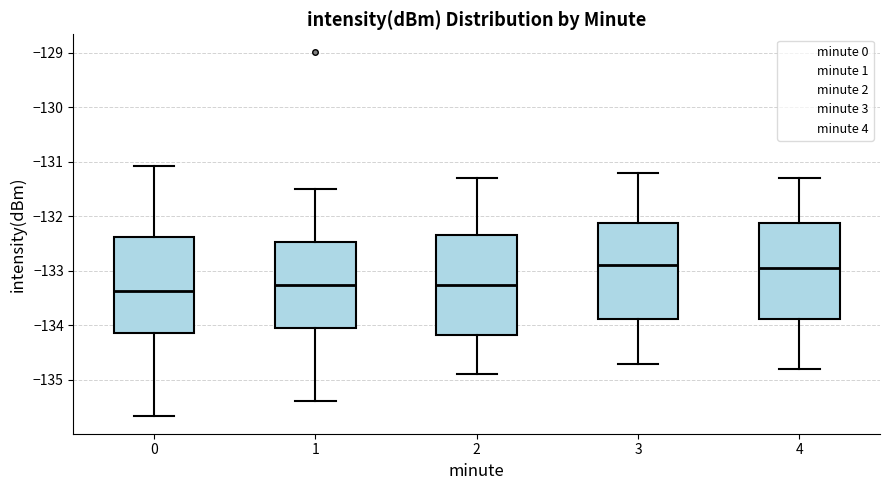

Reading left to right, read every box against the y-axis: the position of its median line, the range the box covers, and the ends of its whiskers. The values are not printed on the chart, so give them approximately, as read against the axis.

0: median -133.4, box -134.1 to -132.4, whiskers -135.7 to -131.1
1: median -133.2, box -134.0 to -132.5, whiskers -135.4 to -131.5
2: median -133.2, box -134.2 to -132.3, whiskers -134.9 to -131.3
3: median -132.9, box -133.9 to -132.1, whiskers -134.7 to -131.2
4: median -132.9, box -133.9 to -132.1, whiskers -134.8 to -131.3